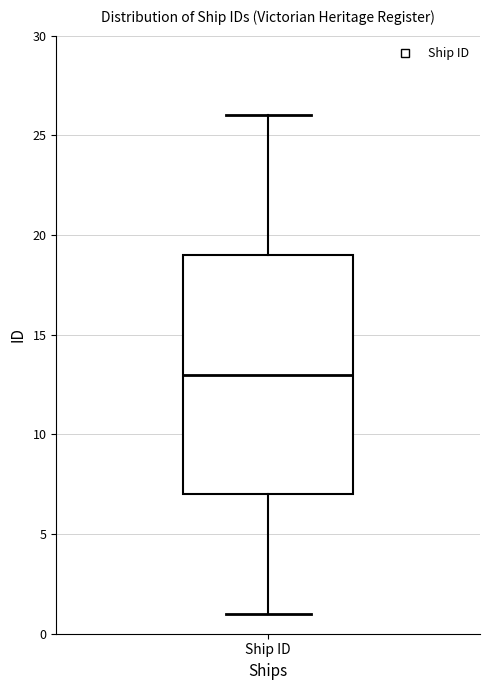

Transcribe this box plot: give where the median line is, the range the box spans, and where the two whiskers end, as read against the y-axis. The values are not printed on the chart, so give them approximately, as read against the axis.

median 13, box 7 to 19, whiskers 1 to 26